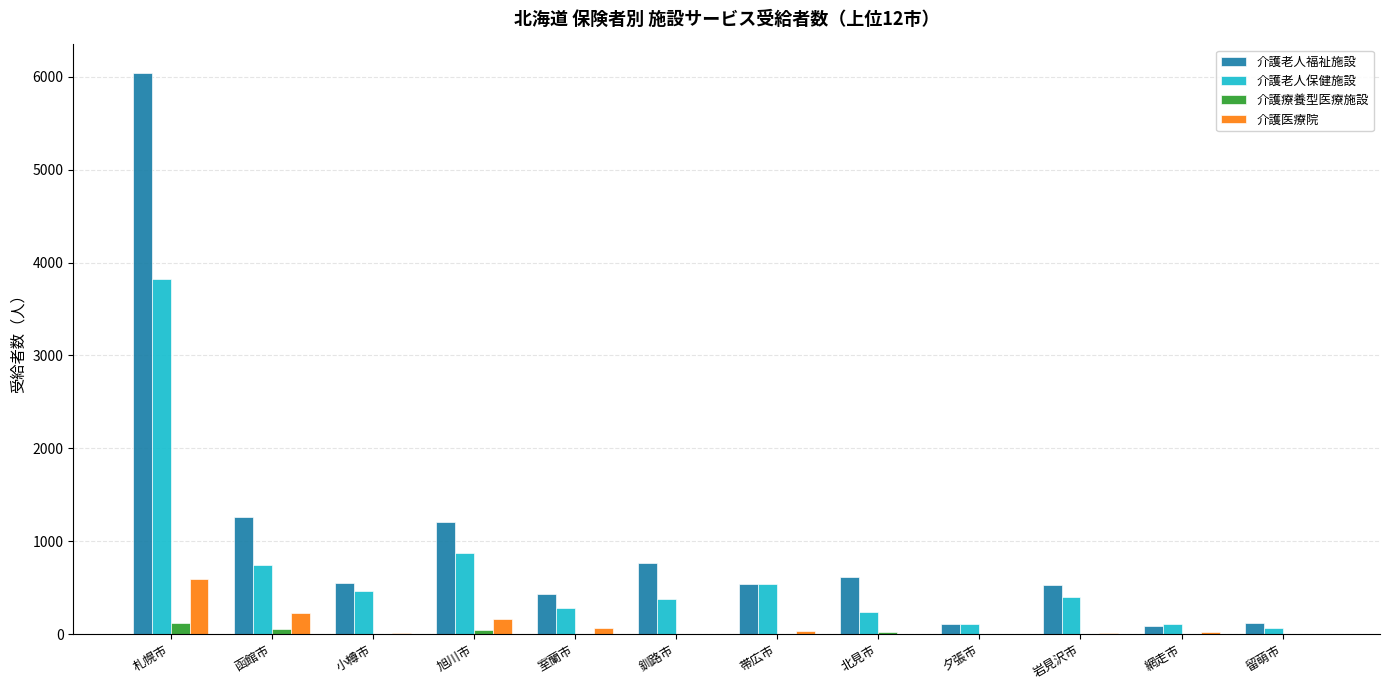

What is the maximum value for 介護老人福祉施設?

6048